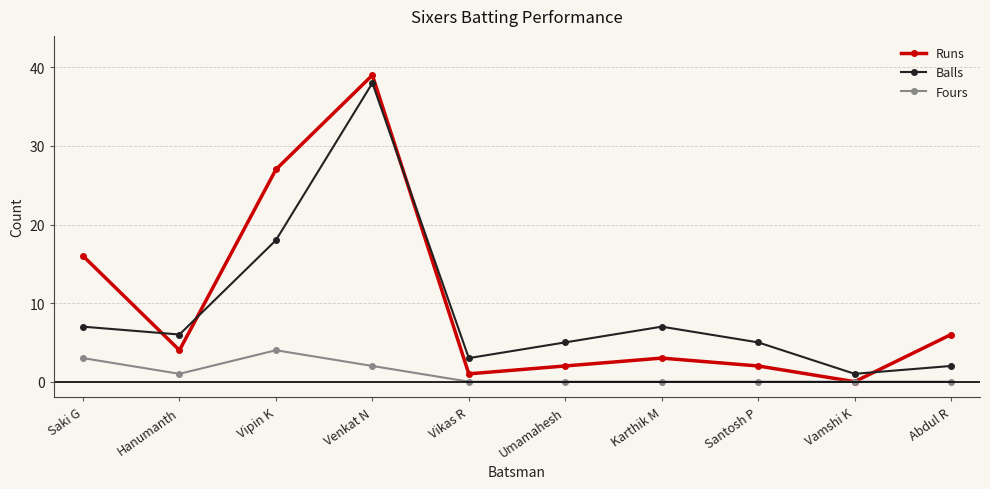

What is the value of the Balls point at the 5th from the left?

3